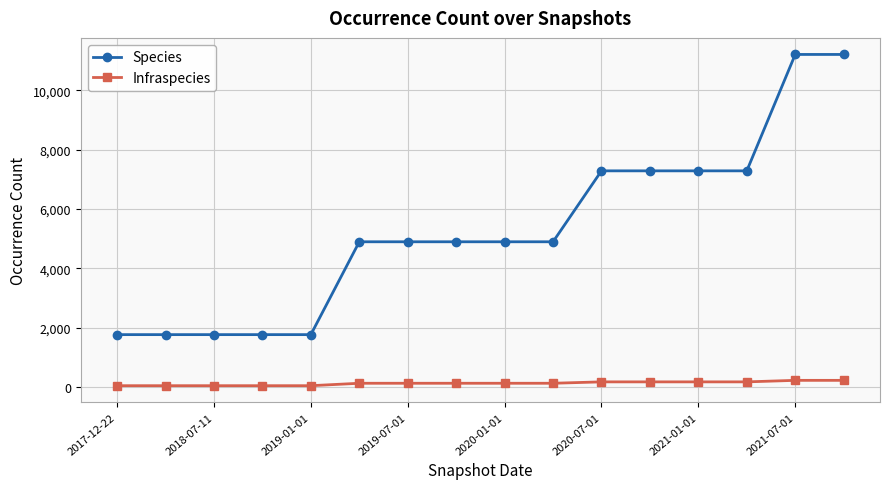

Which series has the largest range (max minus min)?

Species